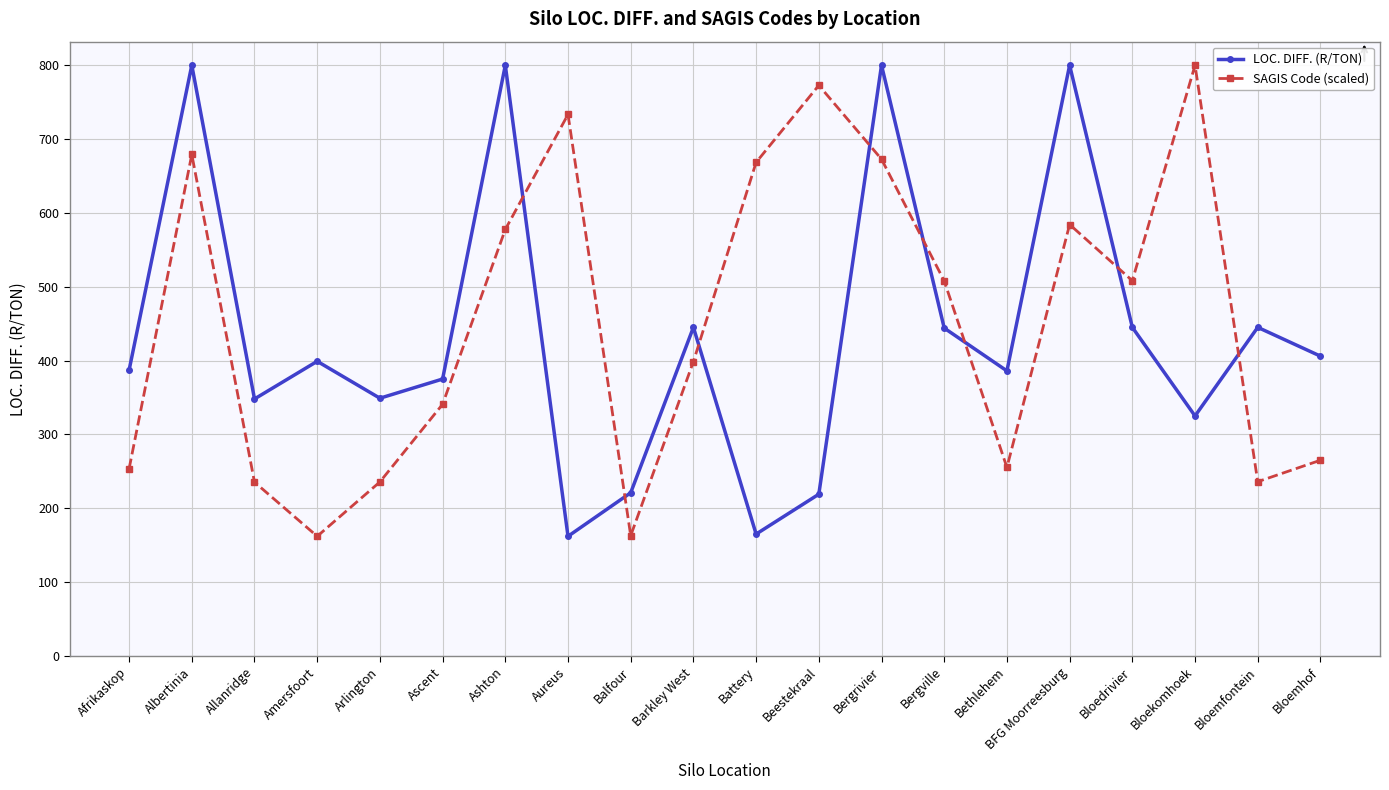

Where do LOC. DIFF. (R/TON) and SAGIS Code (scaled) first cross each other?

Ashton and Aureus